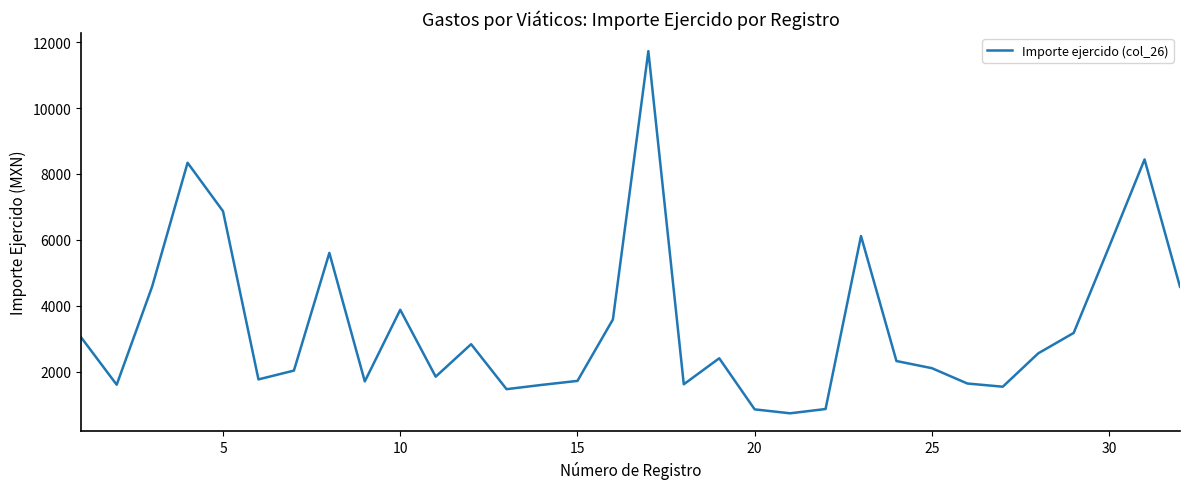

What is the smallest value displayed?

731.0